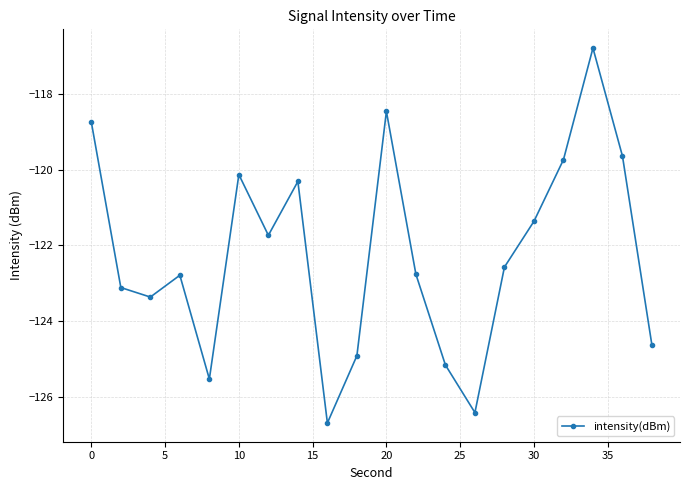

What is the difference between the maximum and second lowest values?

9.6